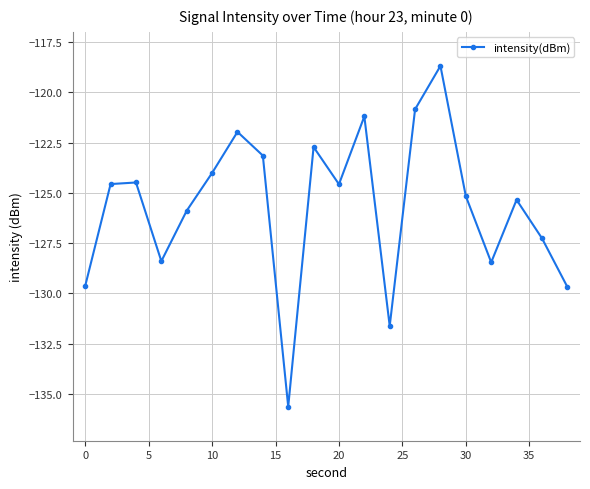

What is the maximum value shown in the chart?

-118.7